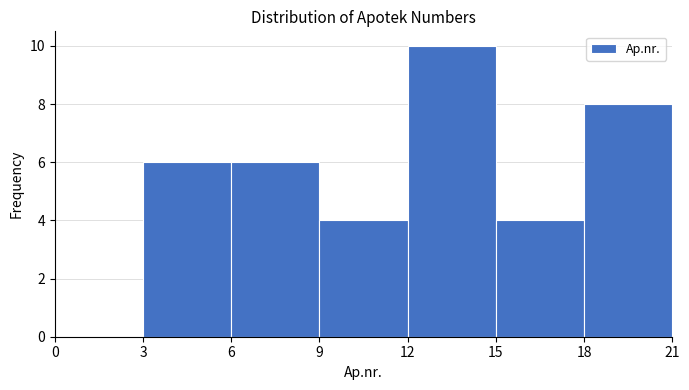

What is the height of the bar covering 9 to 12 on the x-axis? The values are not printed on the chart, so give them approximately, as read against the axis.

4